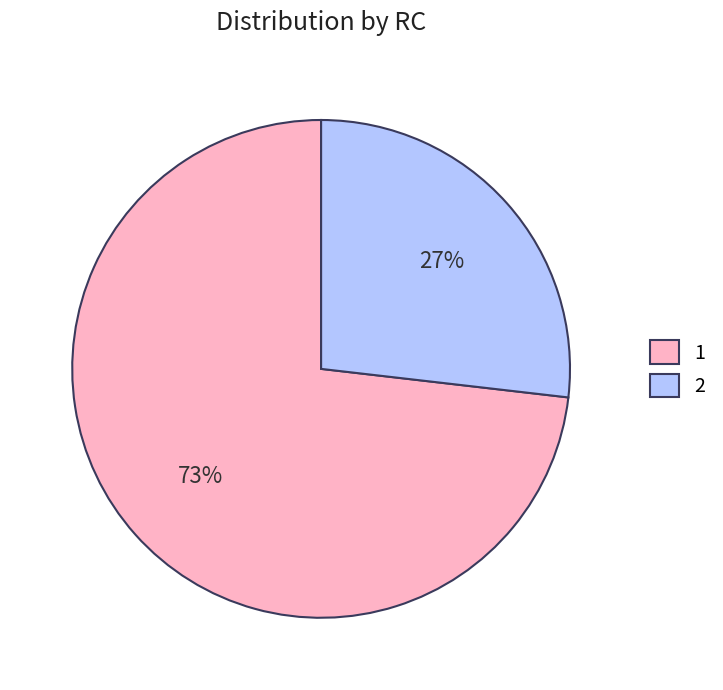

Which slice is the largest?

1